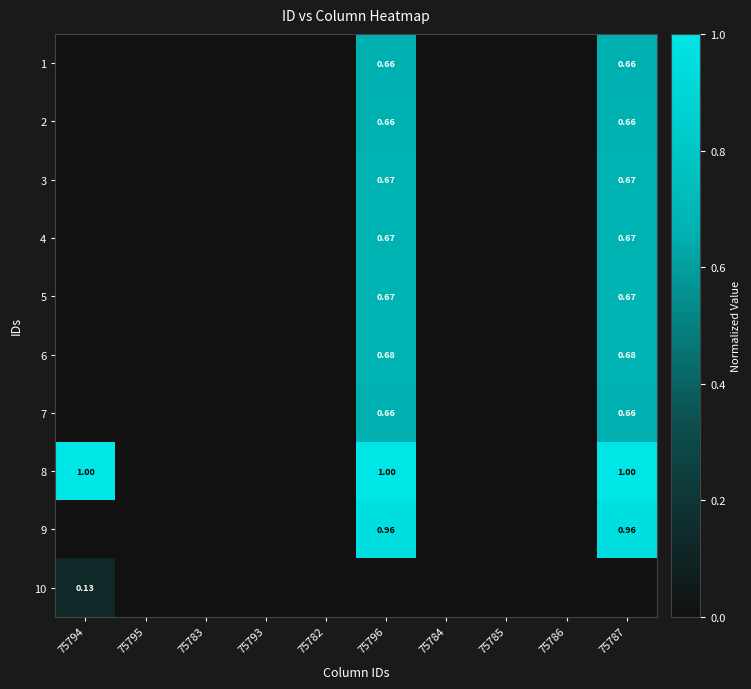

At which category is the sum across all series the highest?

75796